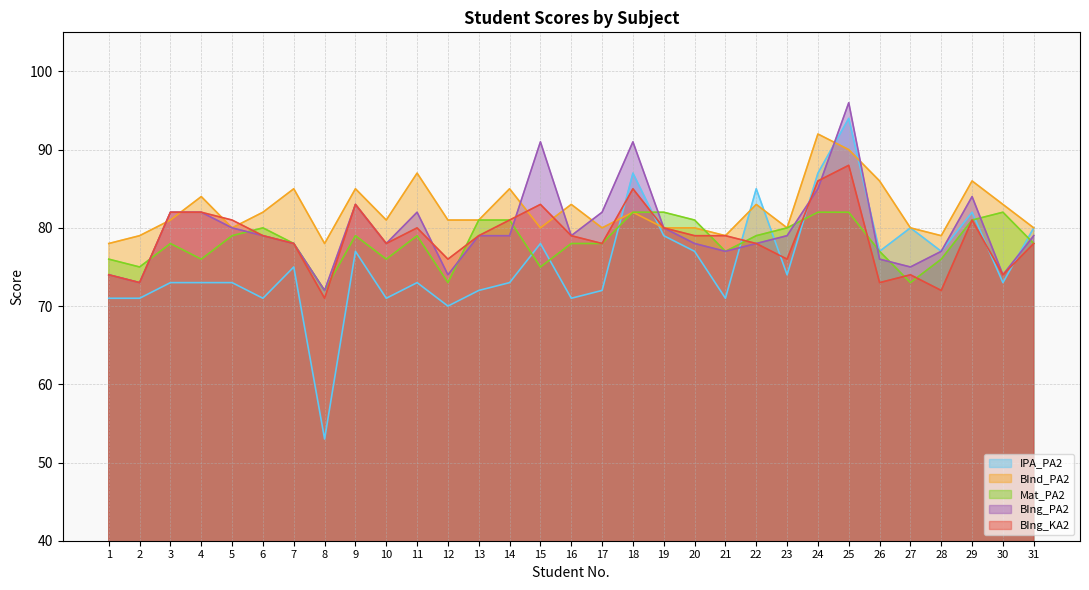

True or false: BIng_KA2 has more than 1 interior local peaks.

True